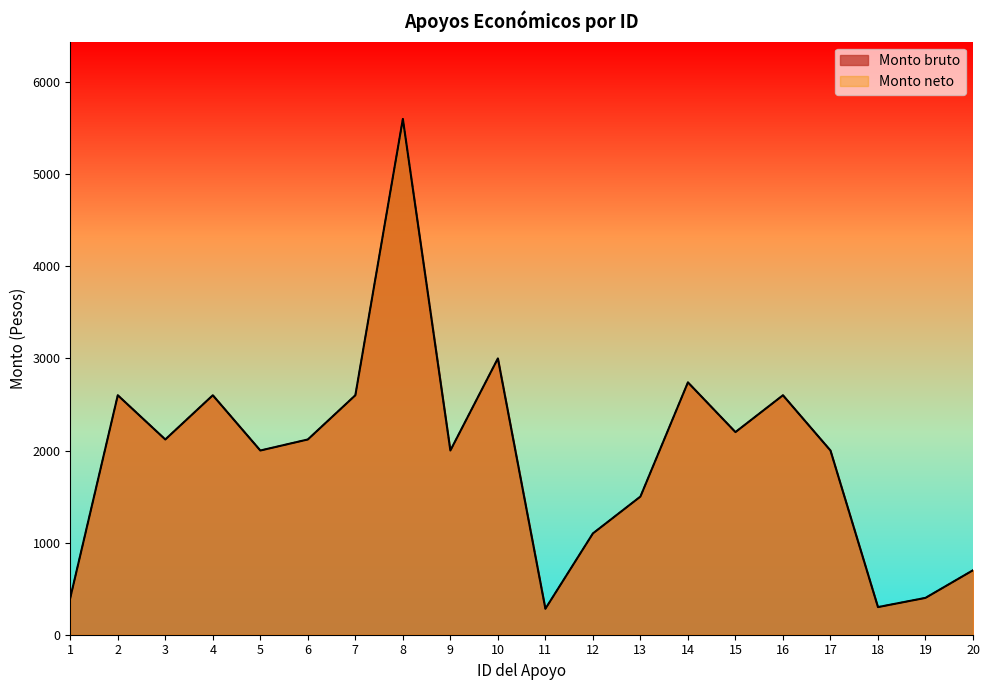

Which series has the widest spread of values?

Monto bruto